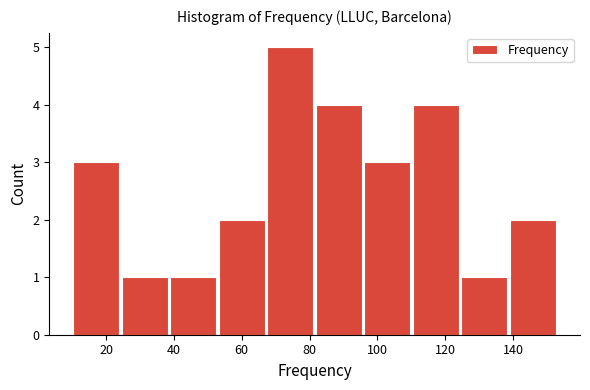

Reading left to right, list every bar in this chart as the range it spans on the x-axis followed by its height. Neither the bar edges nor the heights are printed on the chart, so give them approximately, as read against the axes.

10 to 24: 3
24 to 38: 1
38 to 52: 1
52 to 68: 2
68 to 82: 5
82 to 96: 4
96 to 110: 3
110 to 124: 4
124 to 138: 1
138 to 154: 2